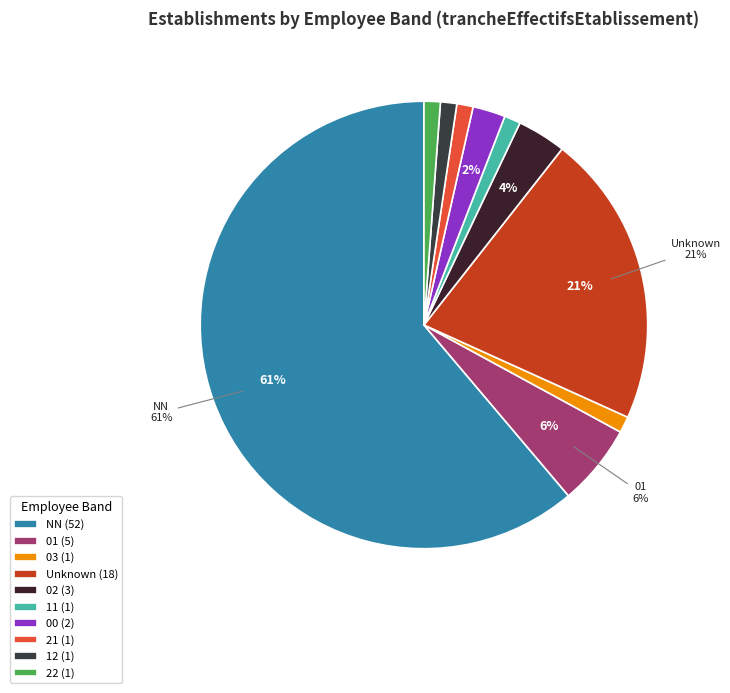

Which slice is the smallest?

03